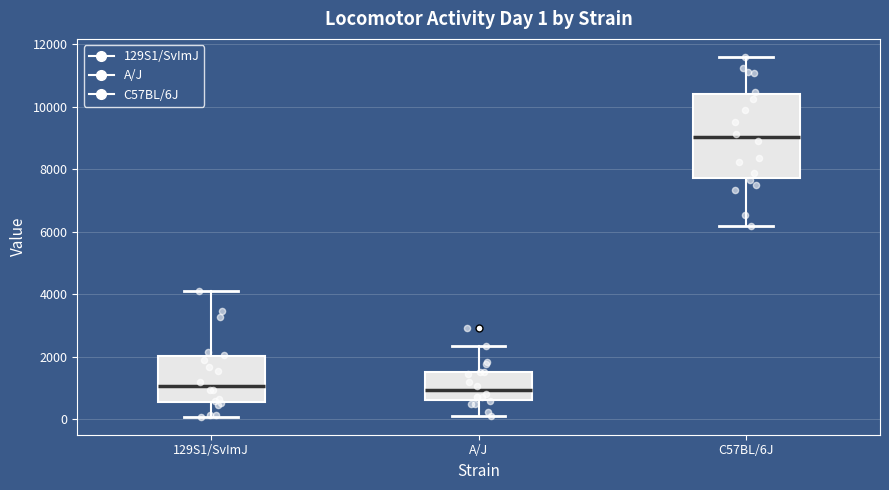

Which box has the highest median line?

C57BL/6J